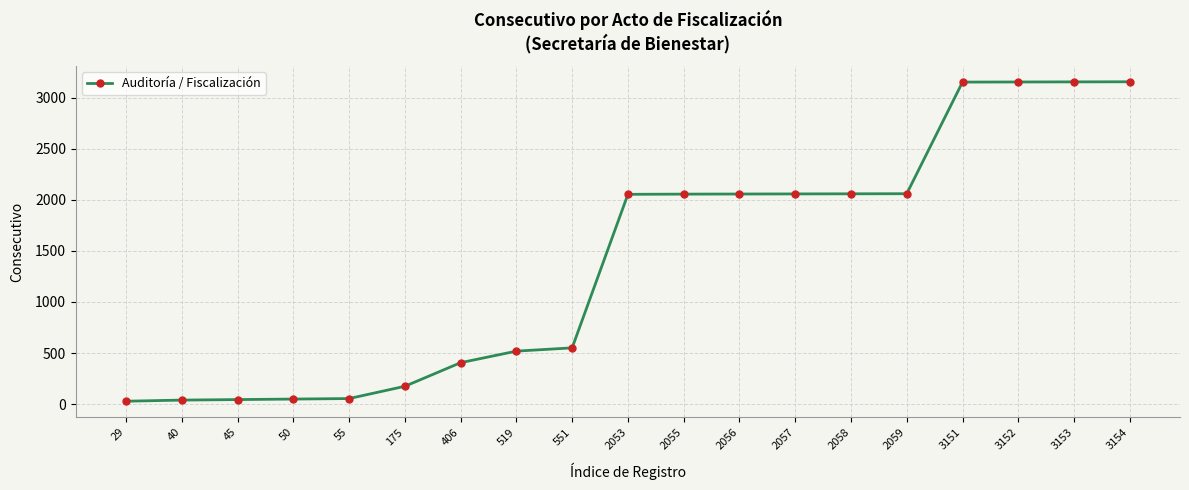

The value at 3153 is 3153. True or false?

True